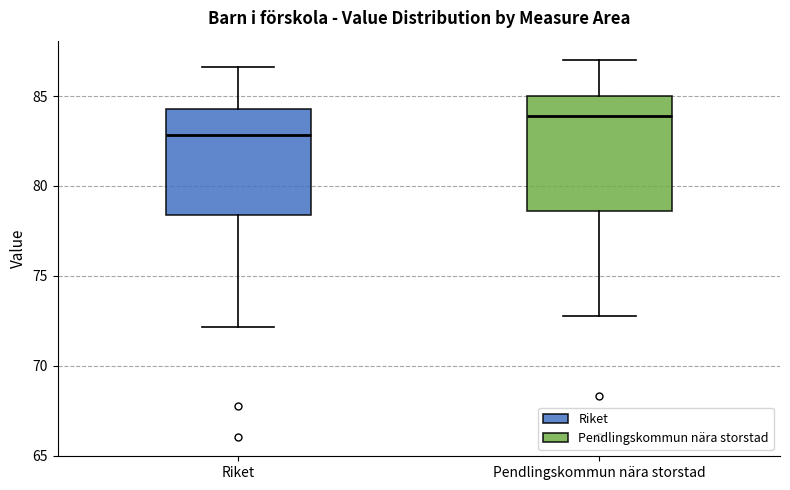

Where does the upper whisker of the box for Pendlingskommun nära storstad end on the y-axis? The values are not printed on the chart, so give them approximately, as read against the axis.

87.0